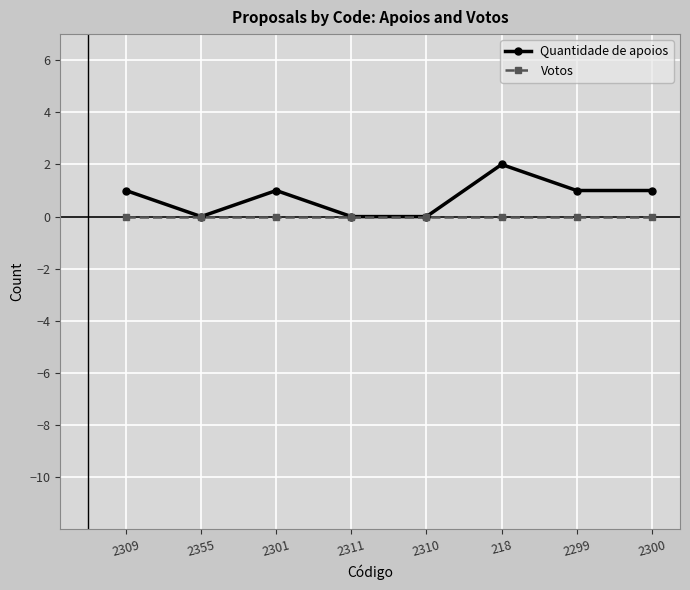

The value of Quantidade de apoios at 2355 is 0. True or false?

True